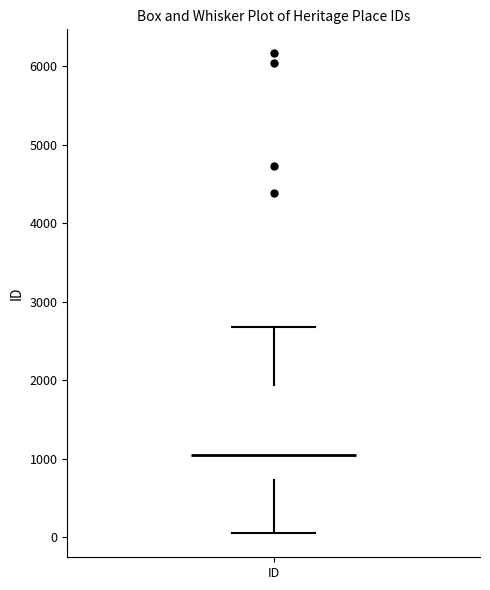

Read this box plot against the y-axis: the position of the median line, the range covered by the box, and the ends of both whiskers. The values are not printed on the chart, so give them approximately, as read against the axis.

median 1100, box 700 to 1900, whiskers 100 to 2700